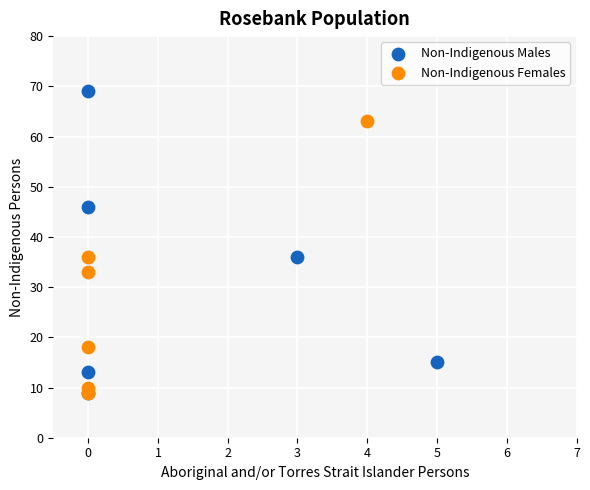

Which series contains the highest Y value?

Non-Indigenous Males